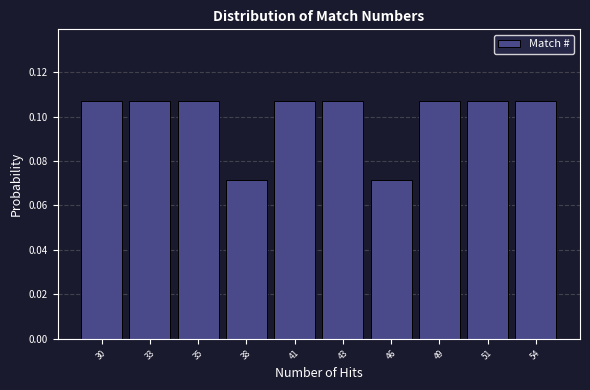

The value at 41 is 0.0. True or false?

False